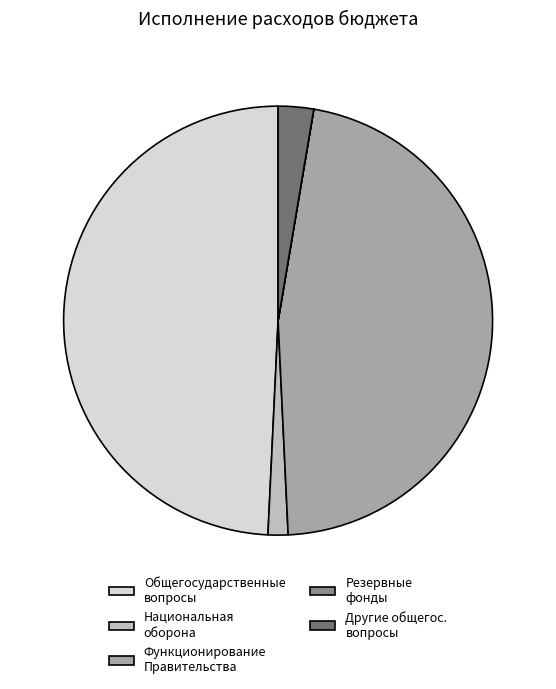

Which category has the biggest portion of the pie?

Общегосударственные вопросы